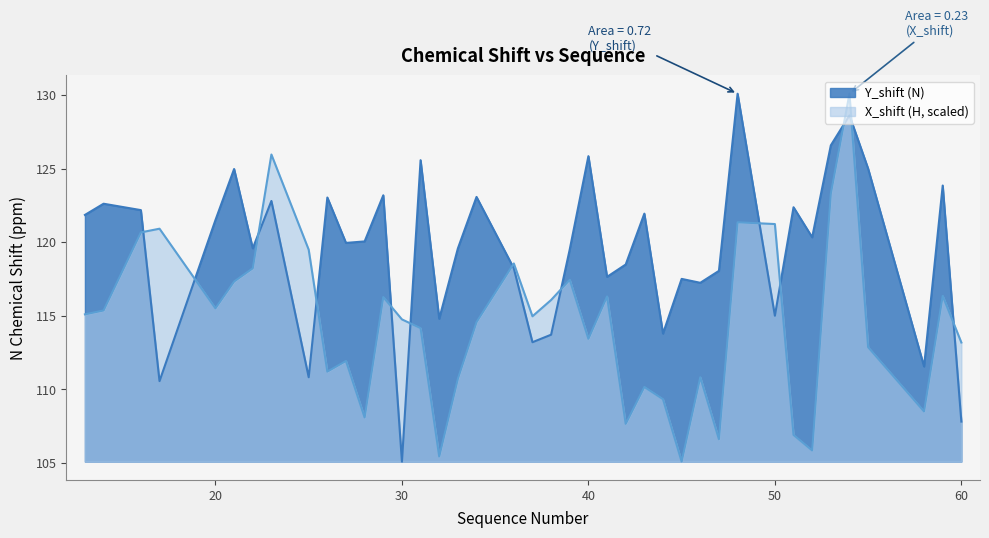

What is the greatest value displayed?

130.1